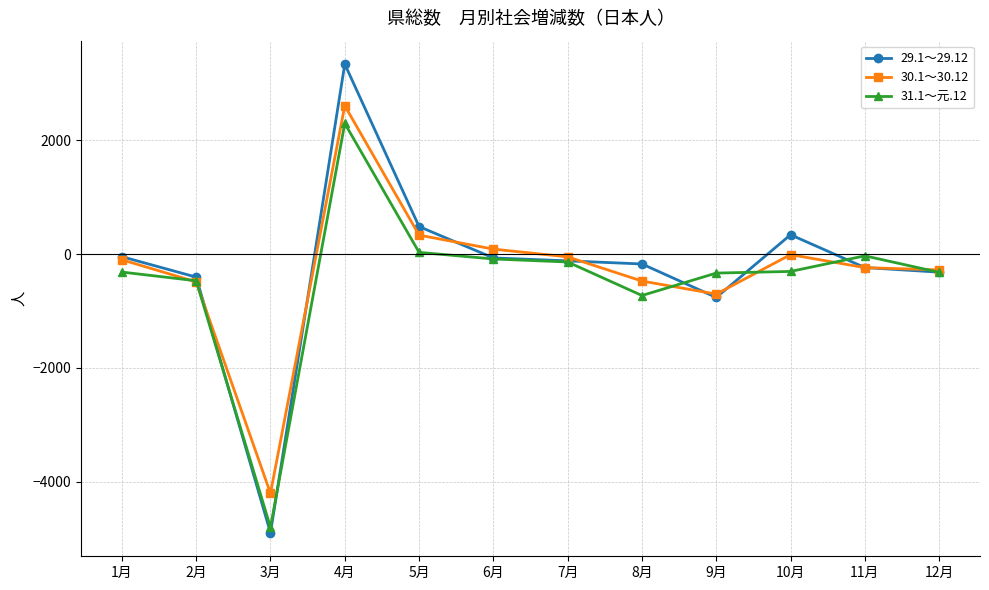

List the series in order of their overall mean, lowest first.

31.1～元.12, 30.1～30.12, 29.1～29.12